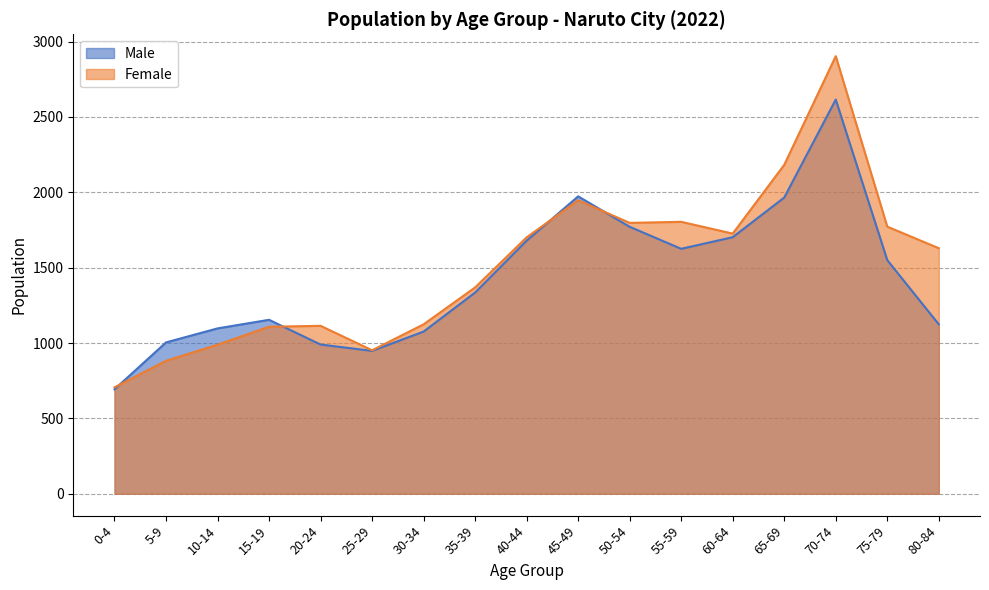

Reading left to right, list all the values displayed in this chart.

Male: 0-4=693	5-9=1004	10-14=1097	15-19=1154	20-24=990	25-29=948	30-34=1076	35-39=1335	40-44=1679	45-49=1973	50-54=1771	55-59=1625	60-64=1702	65-69=1965	70-74=2615	75-79=1550	80-84=1124
Female: 0-4=706	5-9=882	10-14=989	15-19=1108	20-24=1114	25-29=952	30-34=1124	35-39=1369	40-44=1701	45-49=1947	50-54=1797	55-59=1804	60-64=1726	65-69=2182	70-74=2903	75-79=1772	80-84=1629